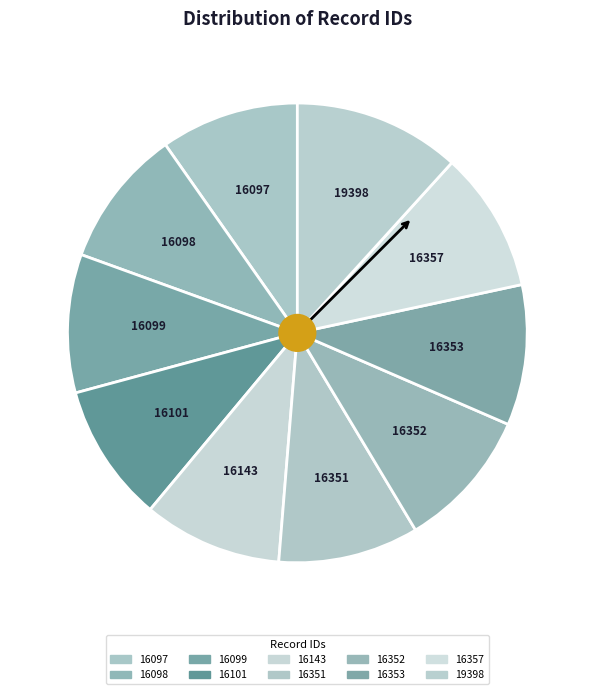

Count the number of slices in the pie.

10